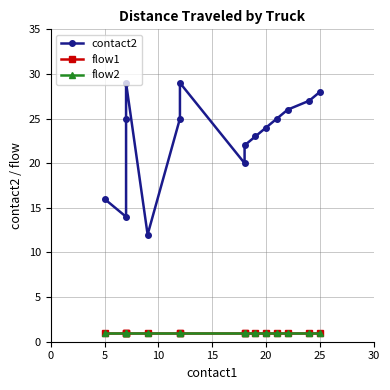

How many values in the contact2 series are below 25?

7